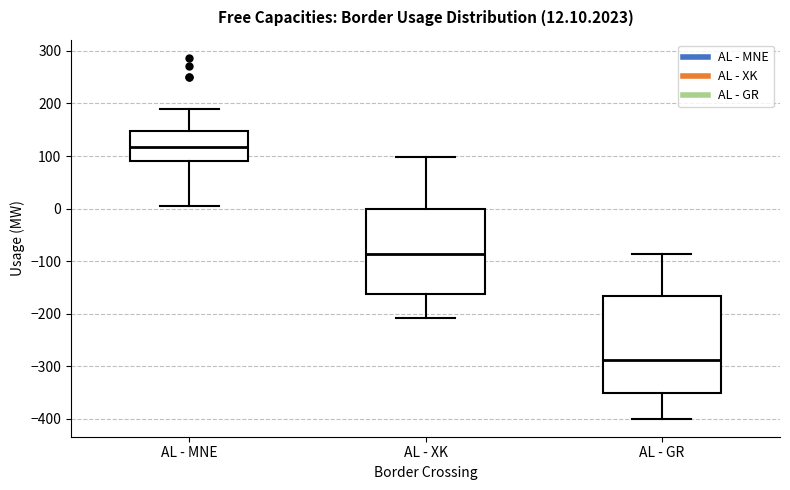

Which box is the tallest, from its lower edge to its upper edge?

AL - GR